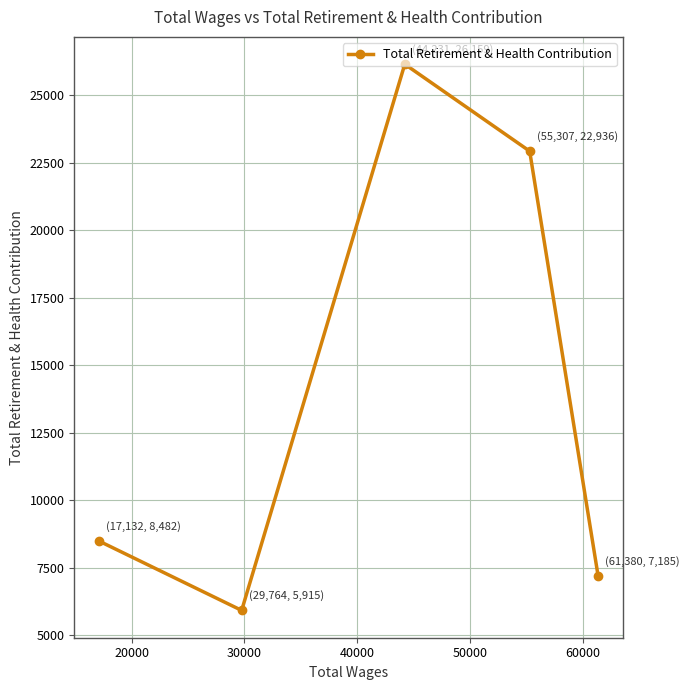

What is the value of the 3rd point from the left?

26159